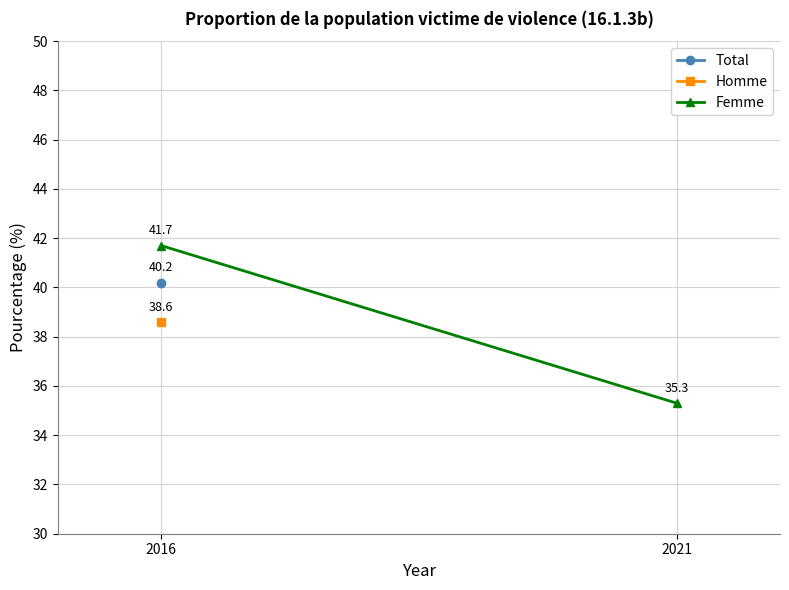

What is the value of the 1st point from the left?

41.7